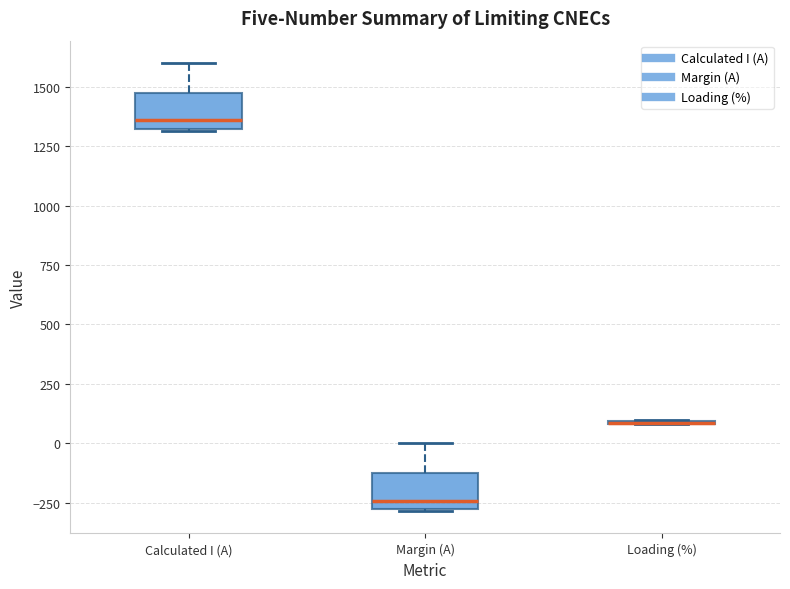

Reading left to right, read every box against the y-axis: the position of its median line, the range the box covers, and the ends of its whiskers. The values are not printed on the chart, so give them approximately, as read against the axis.

Calculated I (A): median 1350, box 1300 to 1500, whiskers 1300 to 1600
Margin (A): median -250, box -300 to -100, whiskers -300 to 0
Loading (%): box collapsed to a line at 100, whiskers 100 to 100